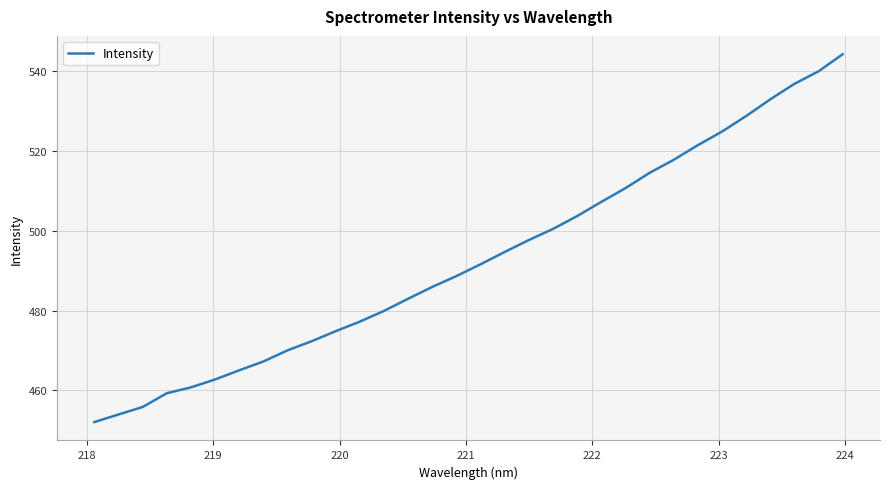

What is the difference between the maximum and minimum values?

92.3